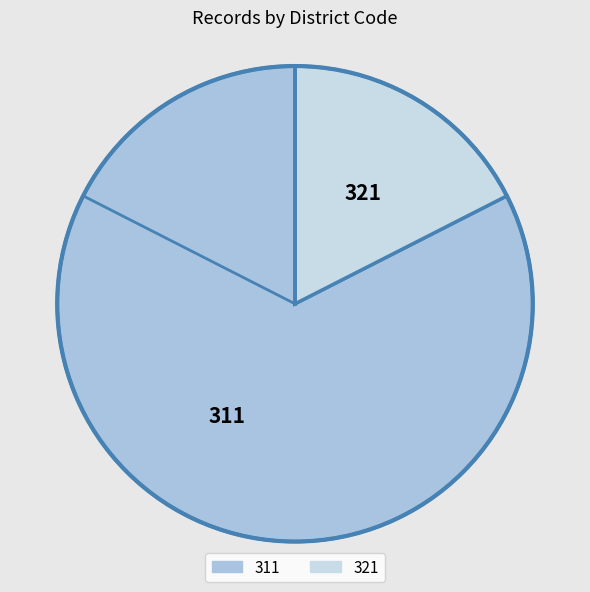

Is it true that 311 is 50% of the pie?

False